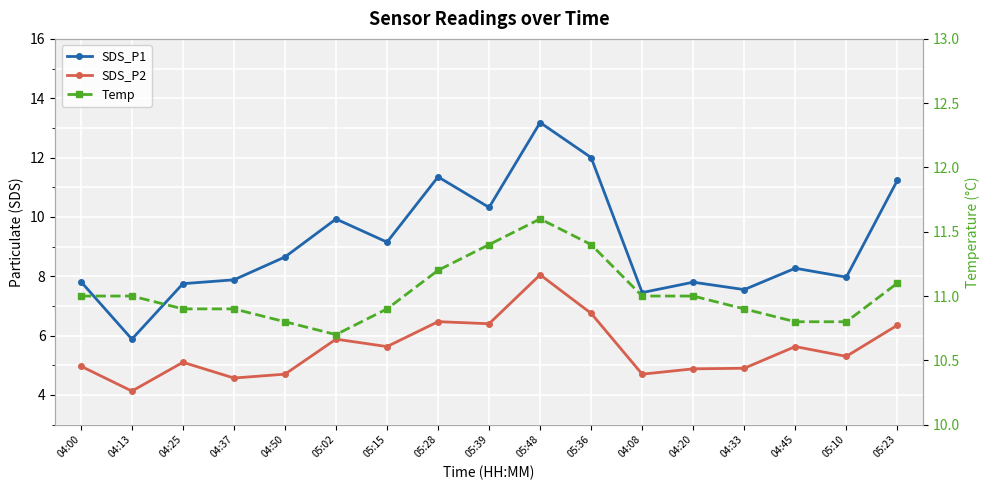

What is the spread (max minus min) of values at 04:25?

5.8